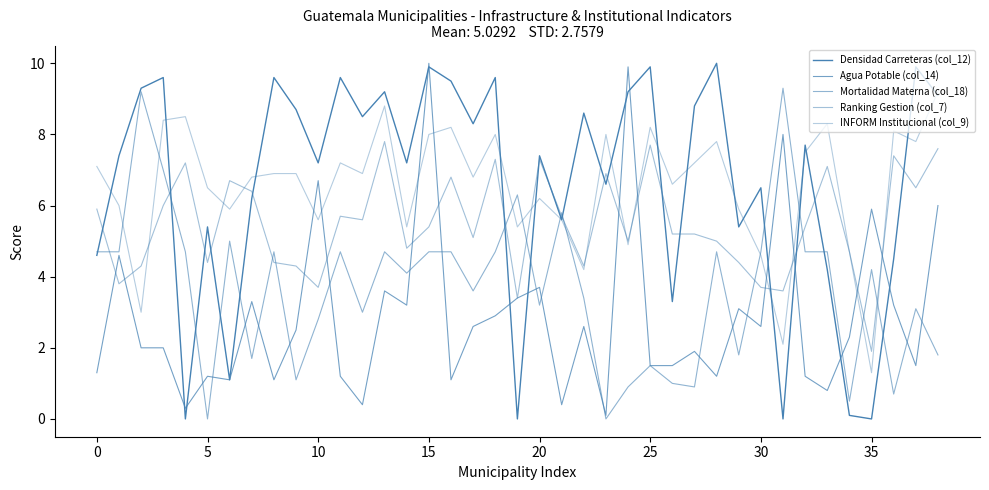

How many intersections are there between INFORM Institucional (col_9) and Ranking Gestion (col_7)?

11